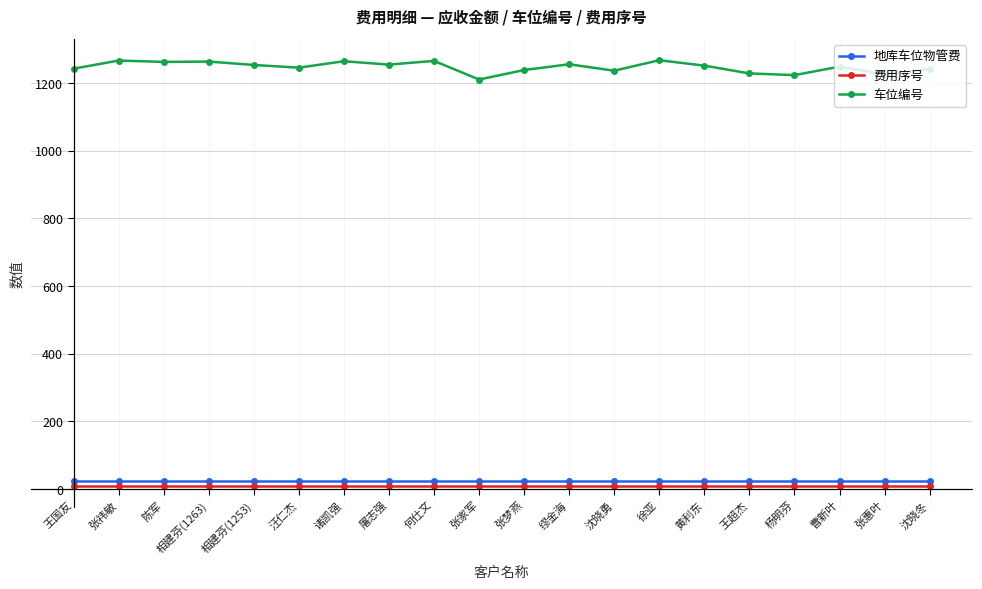

What is the highest value of the 费用序号 series?

9